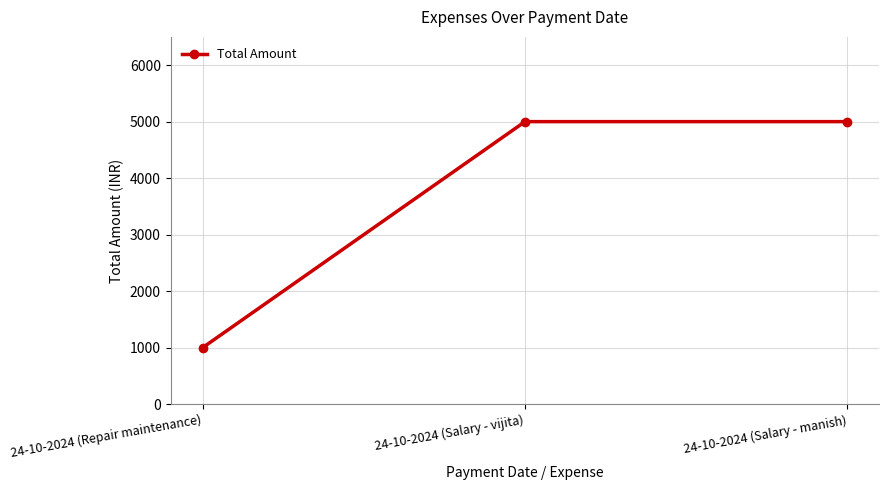

Approximately how many times larger is the value at 24-10-2024 (Salary - vijita) compared to 24-10-2024 (Salary - manish)?

1.0